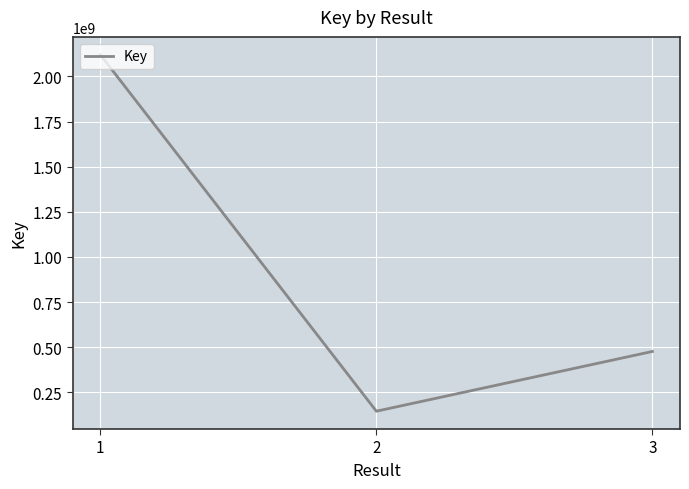

Count the values in the range 145077018 to 2120078777.

3